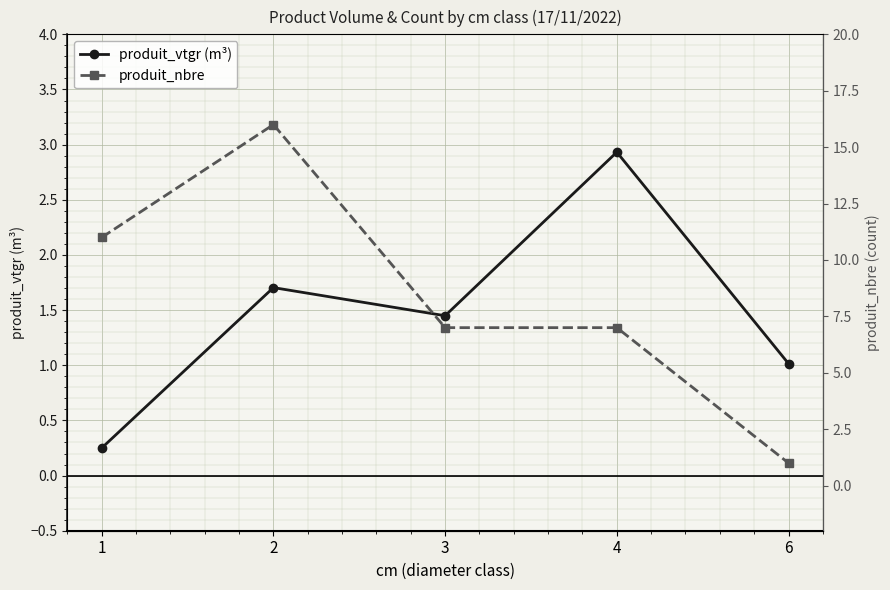

Which series ends up on top after the final intersection of produit_nbre and produit_vtgr (m³)?

produit_vtgr (m³)